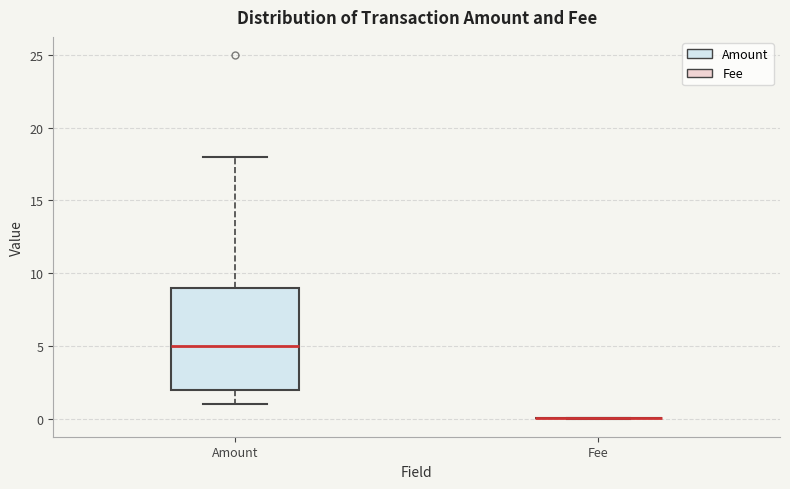

Reading left to right, read every box against the y-axis: the position of its median line, the range the box covers, and the ends of its whiskers. The values are not printed on the chart, so give them approximately, as read against the axis.

Amount: median 5, box 2 to 9, whiskers 1 to 18
Fee: box collapsed to a line at 0, whiskers 0 to 0